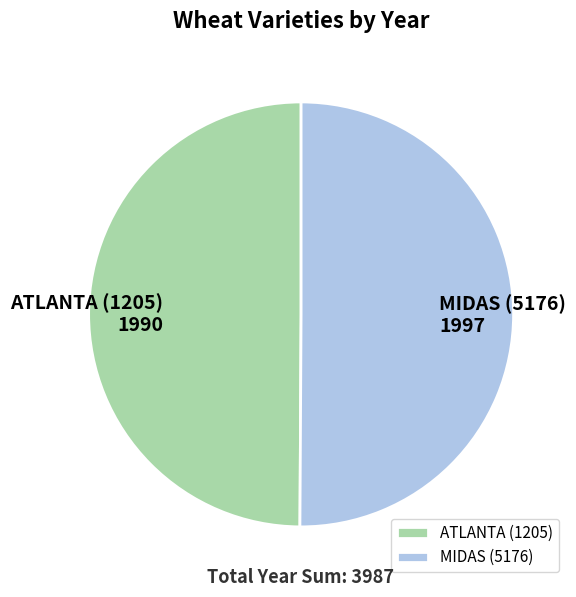

Do MIDAS (5176) and ATLANTA (1205) together represent more than half of the pie?

Yes